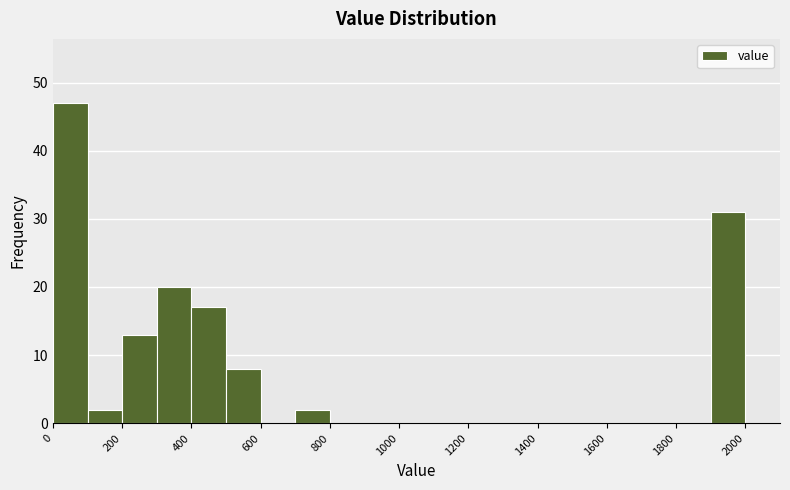

Reading left to right, list every bar in this chart as the range it spans on the x-axis followed by its height. The values are not printed on the chart, so give them approximately, as read against the axis.

0 to 100: 47
100 to 200: 2
200 to 300: 13
300 to 400: 20
400 to 500: 17
500 to 600: 8
600 to 700: 0
700 to 800: 2
800 to 900: 0
900 to 1000: 0
1000 to 1100: 0
1100 to 1200: 0
1200 to 1300: 0
1300 to 1400: 0
1400 to 1500: 0
1500 to 1600: 0
1600 to 1700: 0
1700 to 1800: 0
1800 to 1900: 0
1900 to 2000: 31